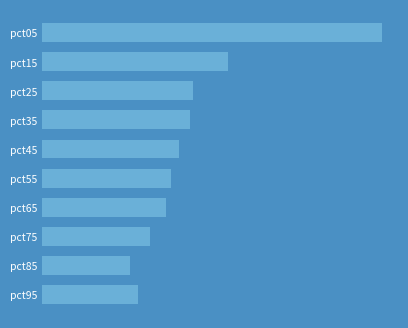

Does the chart contain any negative values?

No